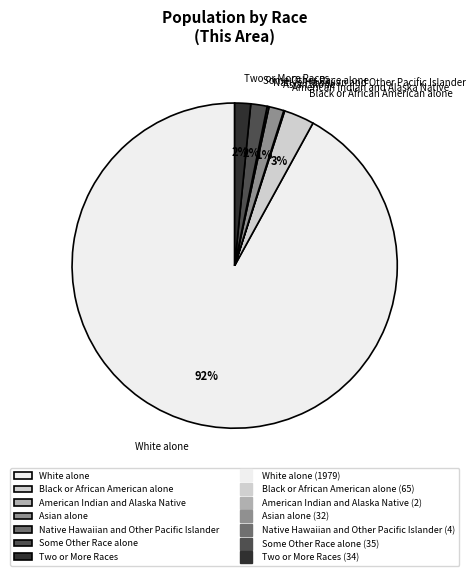

True or false: Asian alone accounts for 11% of the total.

False